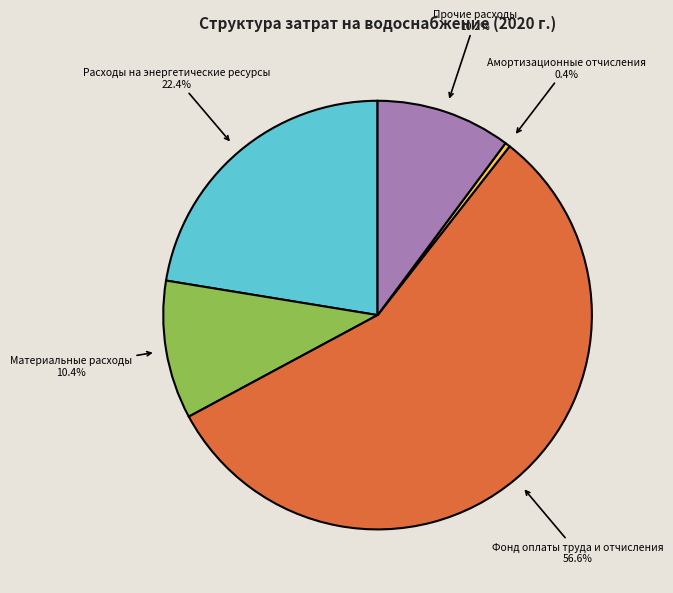

What percentage is the Расходы на энергетические ресурсы slice, to the nearest percent?

22%